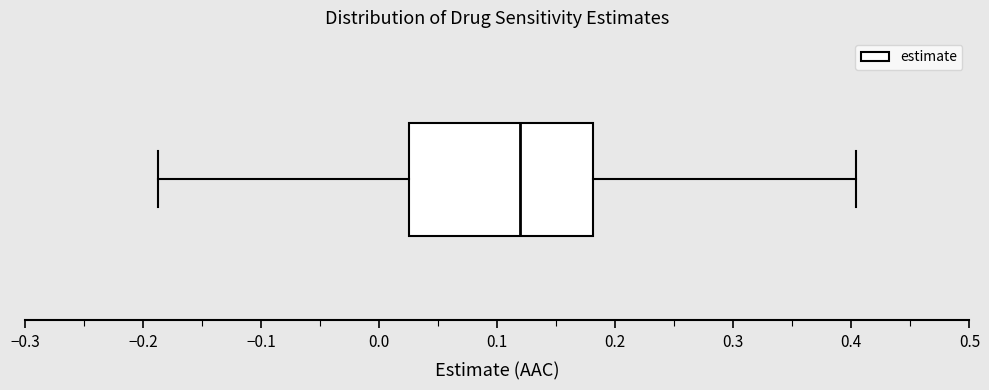

Read this box plot against the x-axis: the position of the median line, the range covered by the box, and the ends of both whiskers. The values are not printed on the chart, so give them approximately, as read against the axis.

median 0.12, box 0.03 to 0.18, whiskers -0.19 to 0.40